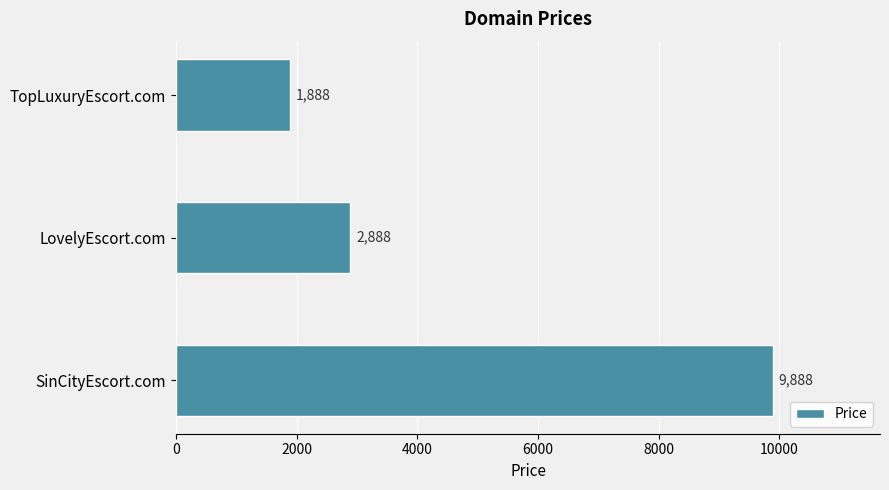

Is it true that the value at TopLuxuryEscort.com is 2584?

False